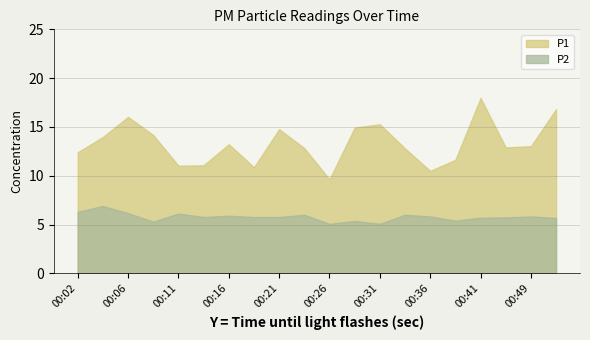

In P2, how many points are lower than both neighbors (excluding endpoints)?

5